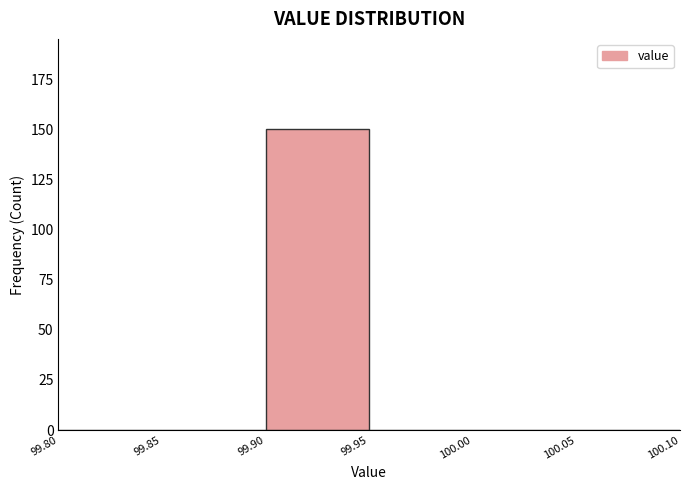

Reading left to right, list every bar in this chart as the range it spans on the x-axis followed by its height. The values are not printed on the chart, so give them approximately, as read against the axis.

99.80 to 99.85: 0
99.85 to 99.90: 0
99.90 to 99.95: 150
99.95 to 100.00: 0
100.00 to 100.05: 0
100.05 to 100.10: 0